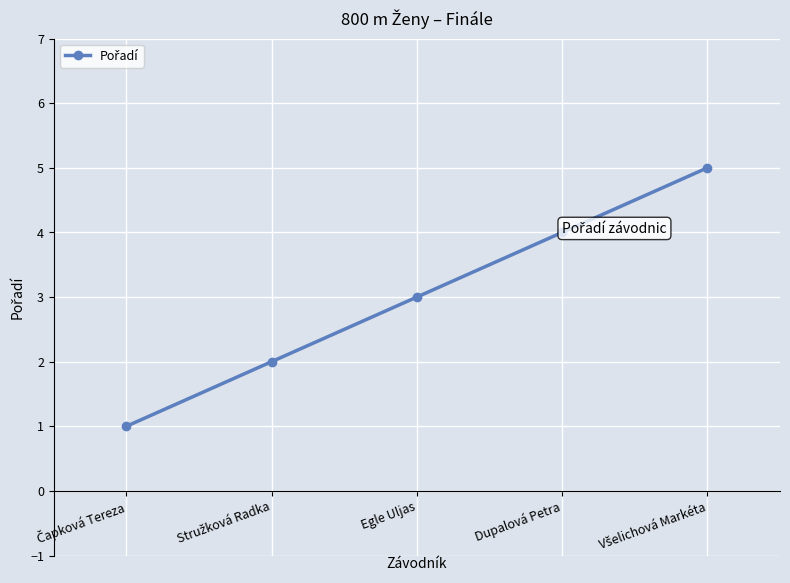

How many lines are shown in the chart?

1